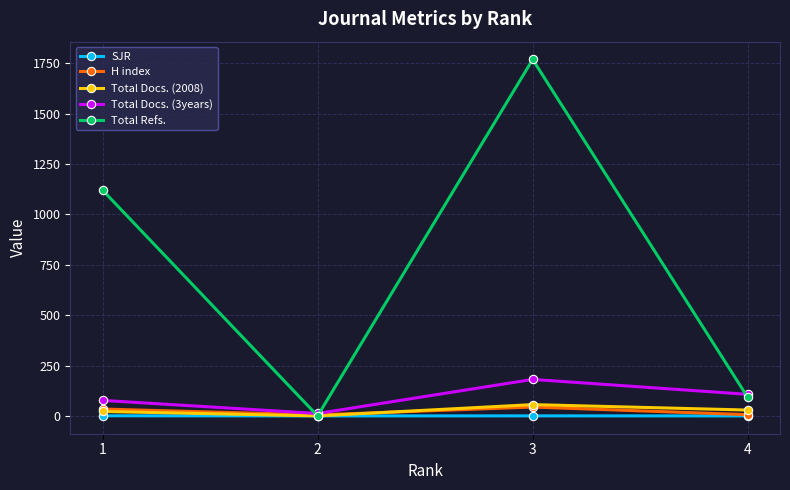

What is the difference between the maximum and second lowest values in the SJR series?

0.6